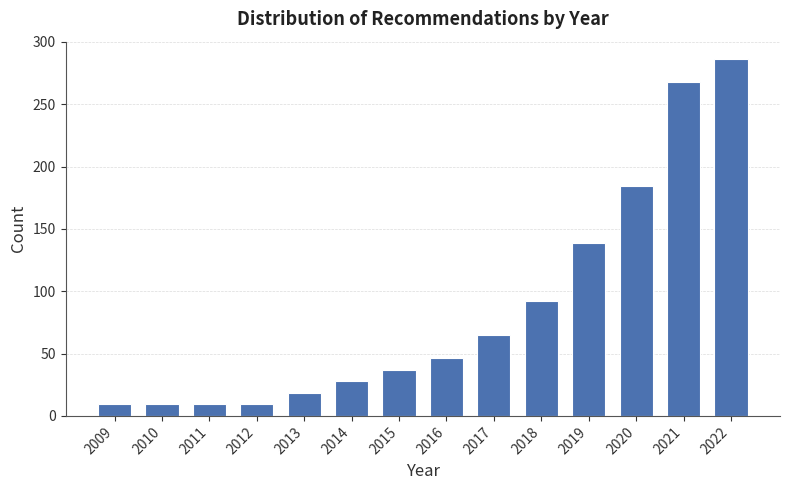

Reading left to right, extract all data points from this chart.

2009=9.2	2010=9.2	2011=9.2	2012=9.2	2013=18.4	2014=27.7	2015=36.9	2016=46.1	2017=64.6	2018=92.2	2019=138.3	2020=184.5	2021=267.5	2022=285.9